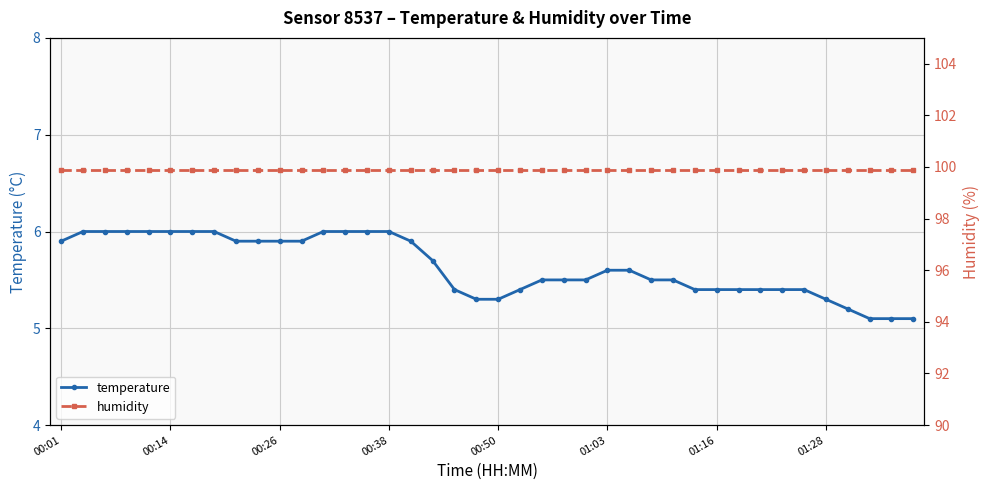

Where is temperature nearest to the value 5?

37